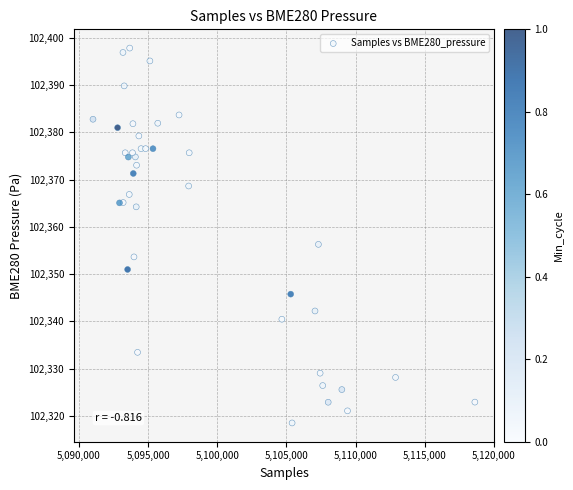

What Y value in the scatter plot is closest to 102358?

102356.3